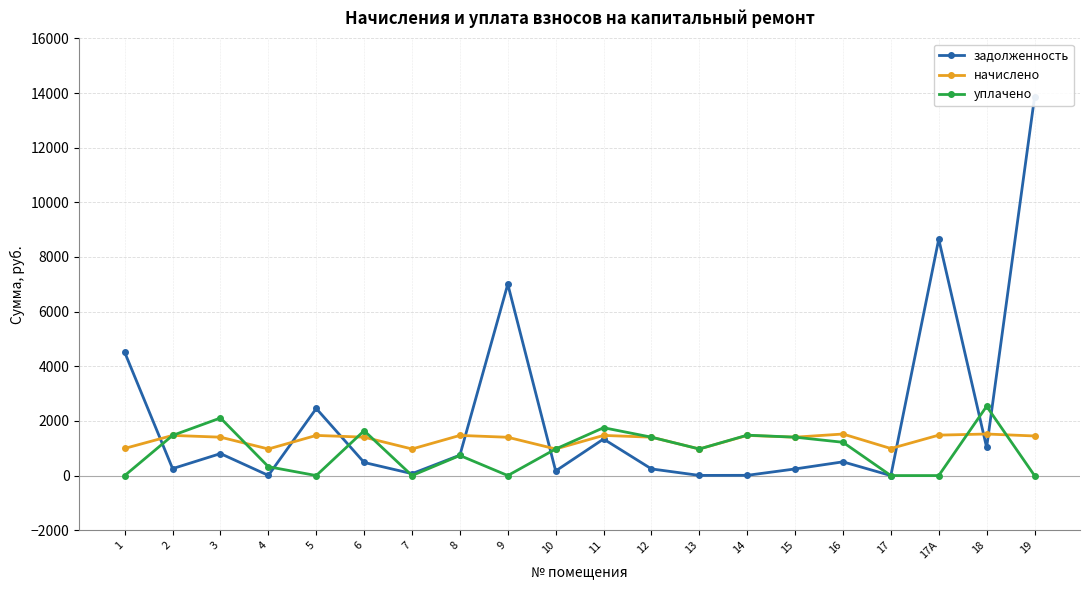

Reading left to right, list all the values displayed in this chart.

задолженность: 1=4508.3	2=254.1	3=804.1	4=5.7	5=2454.9	6=479.2	7=70.0	8=747.2	9=7005.2	10=168.6	11=1337.5	12=243.7	13=5.7	14=8.7	15=242.4	16=502.6	17=0.0	17А=8652.5	18=1028.3	19=13838.2
начислено: 1=993.4	2=1469.6	3=1405.0	4=973.0	5=1469.6	6=1405.0	7=973.0	8=1469.6	9=1401.6	10=973.0	11=1469.6	12=1405.0	13=973.0	14=1469.6	15=1405.0	16=1520.7	17=990.0	17А=1479.9	18=1520.7	19=1449.2
уплачено: 1=0.0	2=1469.6	3=2107.5	4=324.3	5=0.0	6=1641.8	7=0.0	8=734.8	9=0.0	10=973.0	11=1751.3	12=1405.0	13=973.0	14=1478.7	15=1405.0	16=1218.0	17=0.0	17А=0.0	18=2534.5	19=0.0